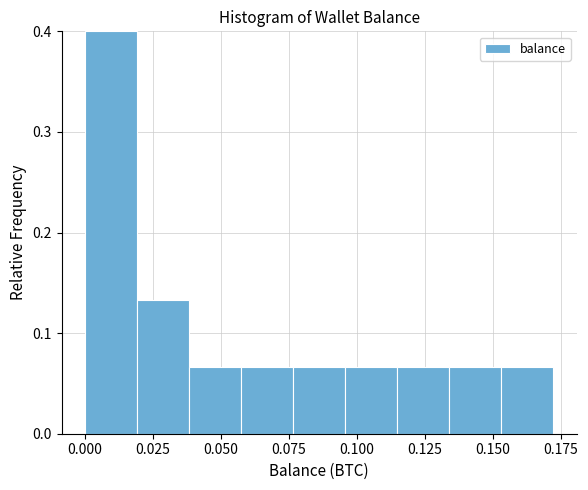

Around what value on the x-axis is the tallest bar? Give the approximate position of its centre, as read against the axis.

0.010